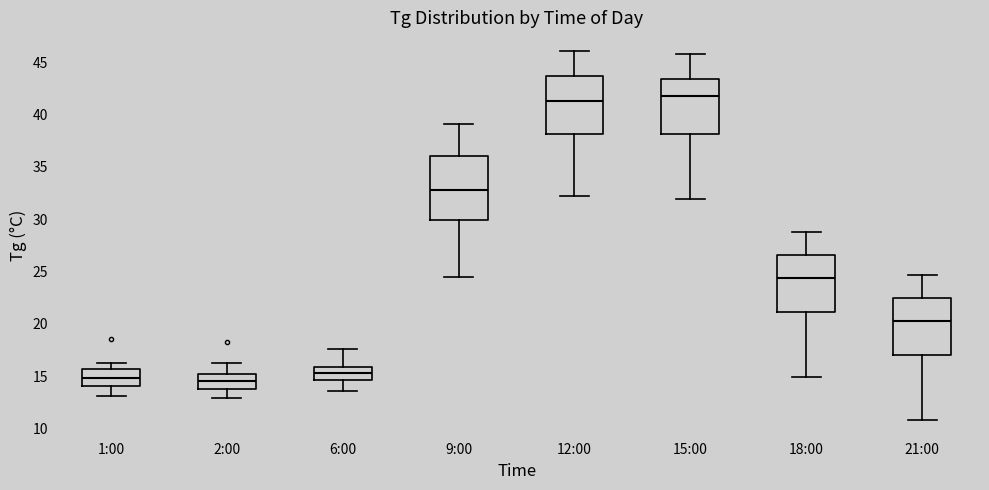

Comparing the boxes themselves (not the whiskers), which one is the tallest?

9:00